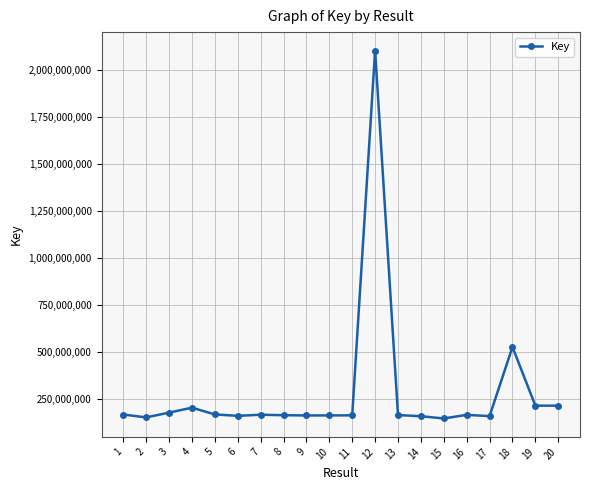

At which category does the data reach its first local peak?

4